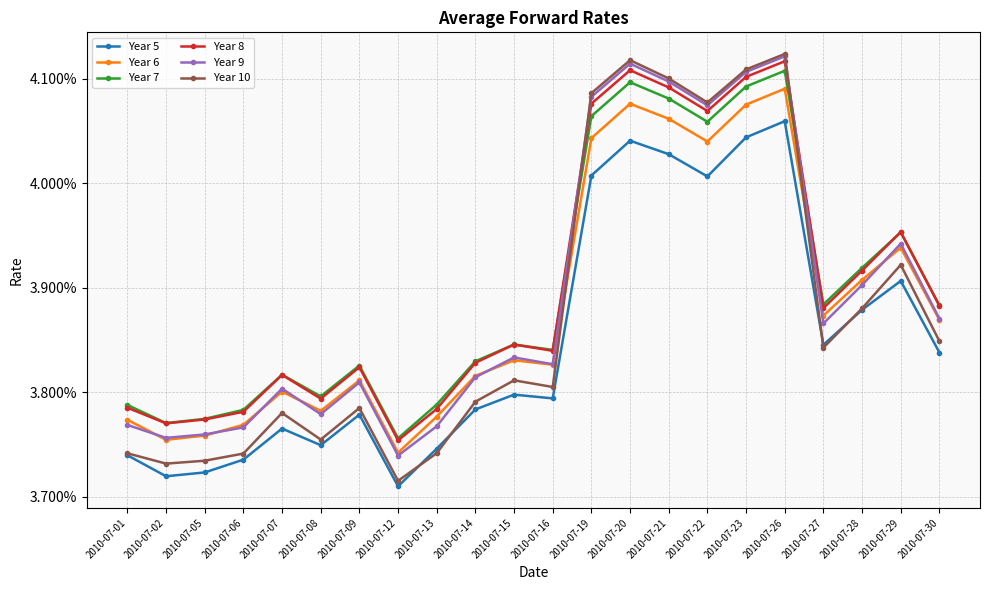

After their last crossing, which series has the higher values: Year 10 or Year 6?

Year 6